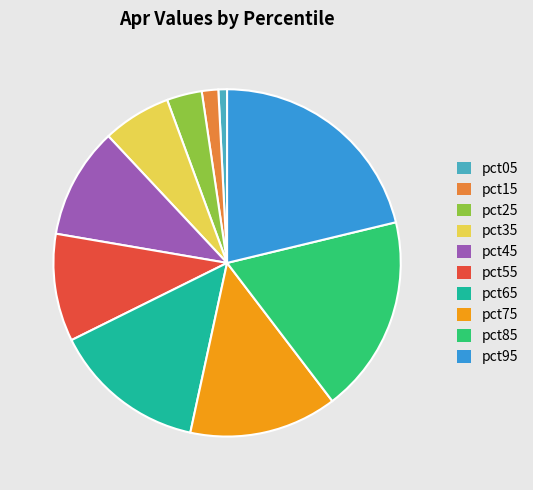

Is it true that pct45 is 1% of the pie?

False